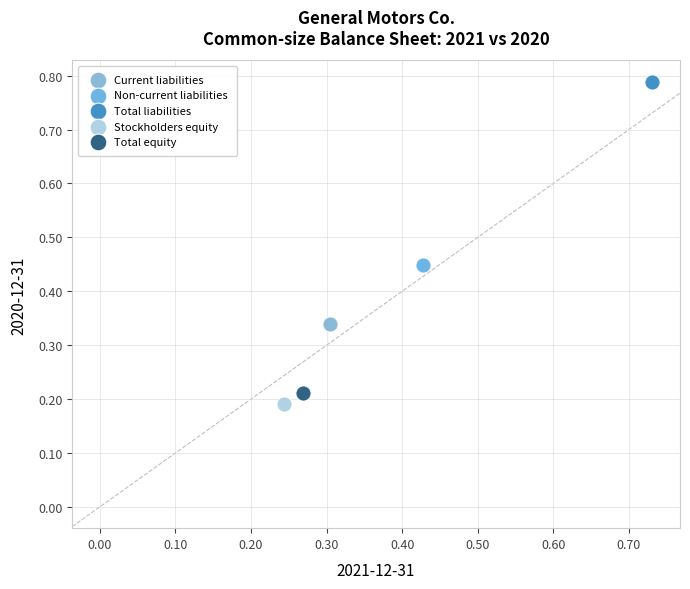

What are all the series names shown in the legend?

Current liabilities, Non-current liabilities, Total liabilities, Stockholders equity, Total equity